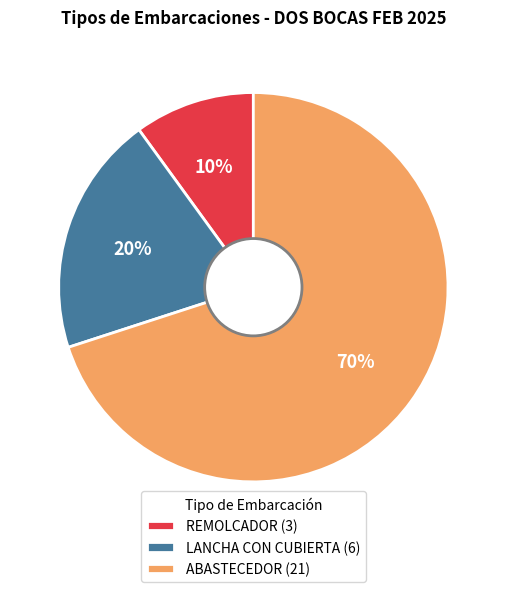

Between ABASTECEDOR (21) and REMOLCADOR (3), which is larger?

ABASTECEDOR (21)